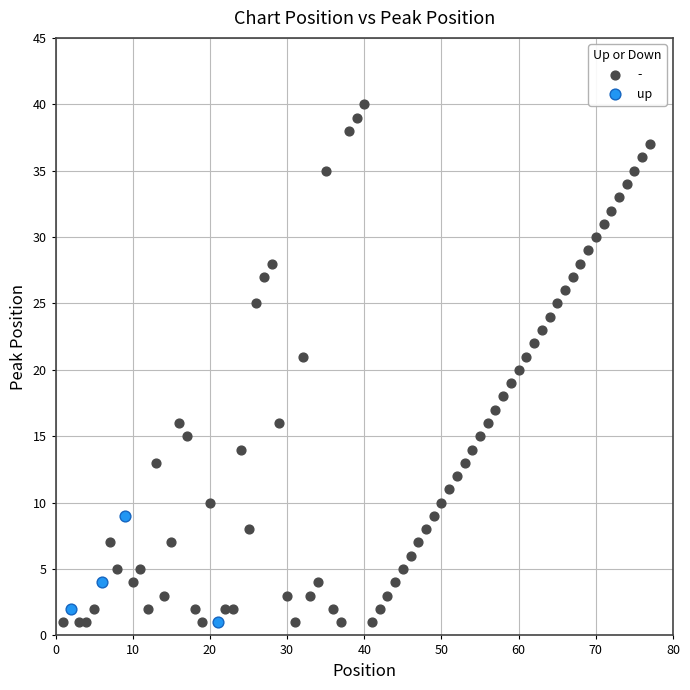

Which series has the widest spread of Y values?

-